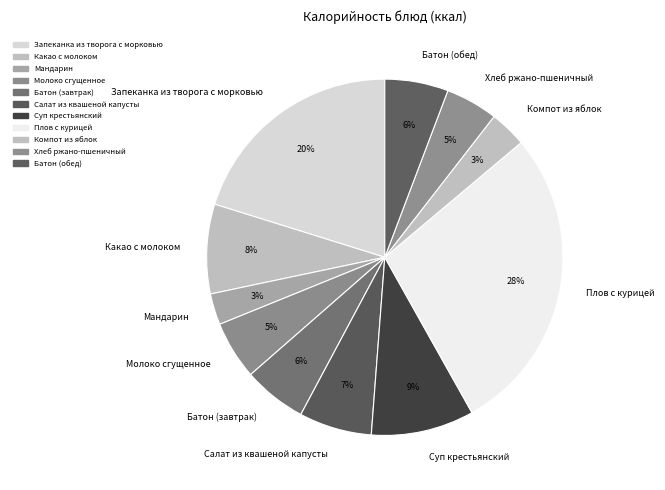

True or false: Батон (обед) accounts for 15% of the total.

False